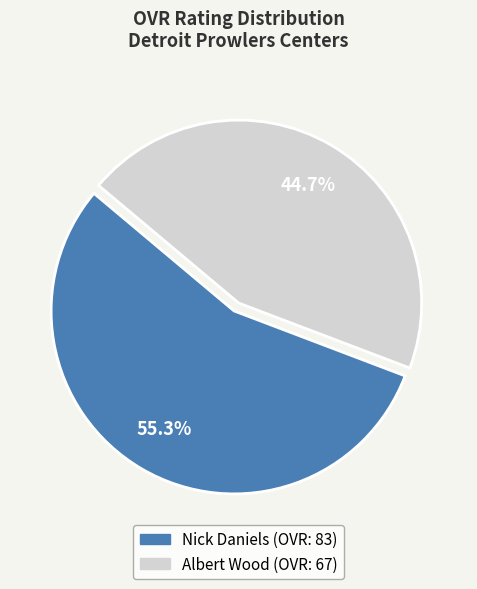

Is Nick Daniels the majority of the pie?

Yes